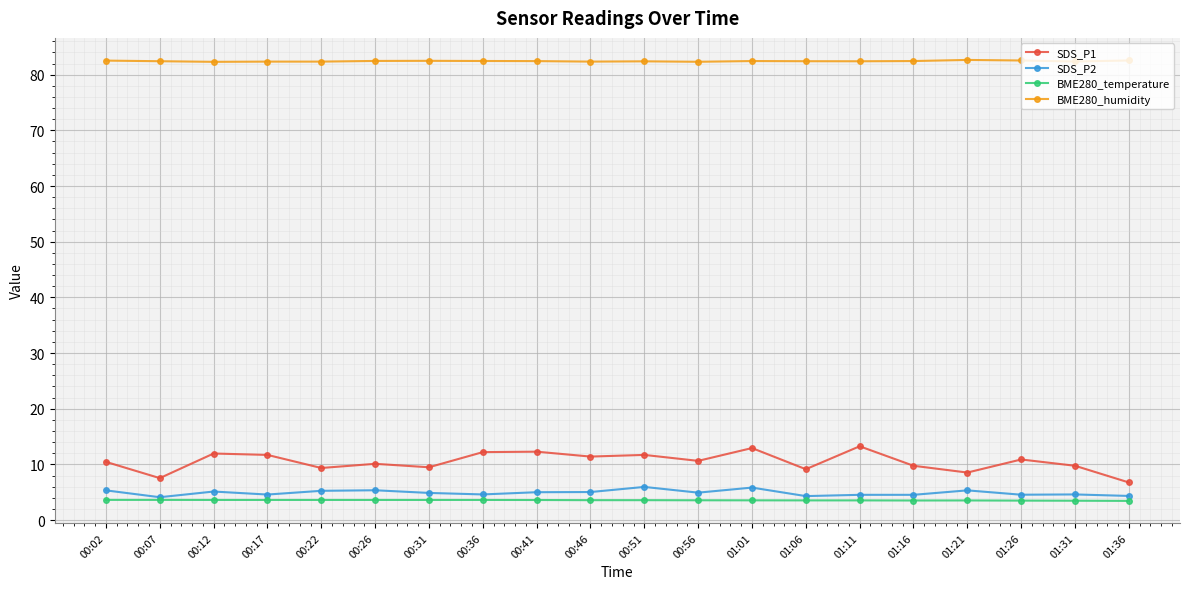

What position from the left is 00:51?

11